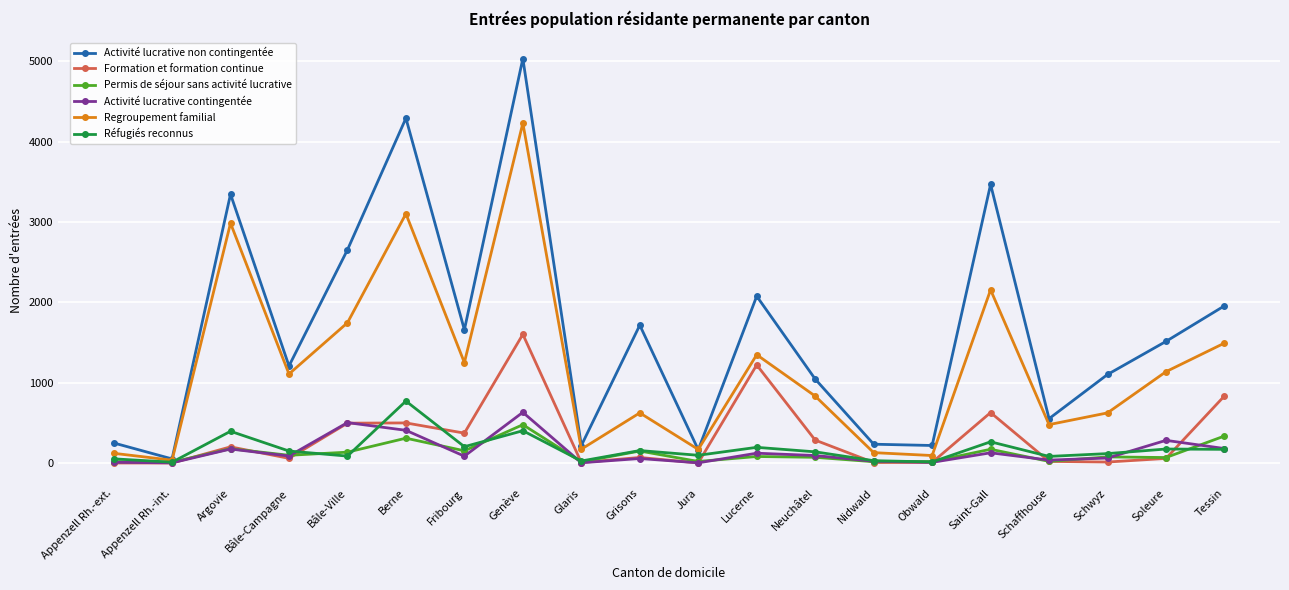

What is the value of the Activité lucrative non contingentée point at the 13th from the left?

1045